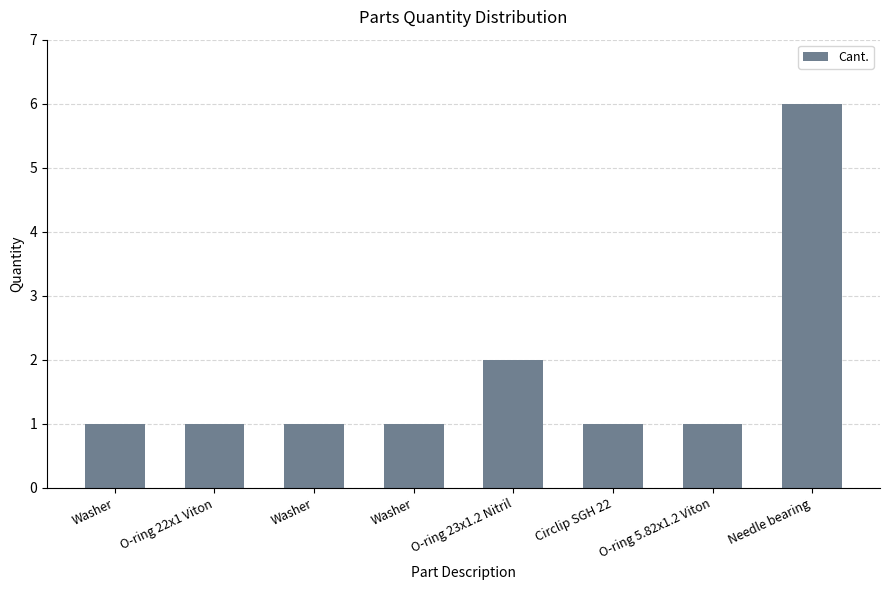

Is it true that the value at Circlip SGH 22 is 1?

True